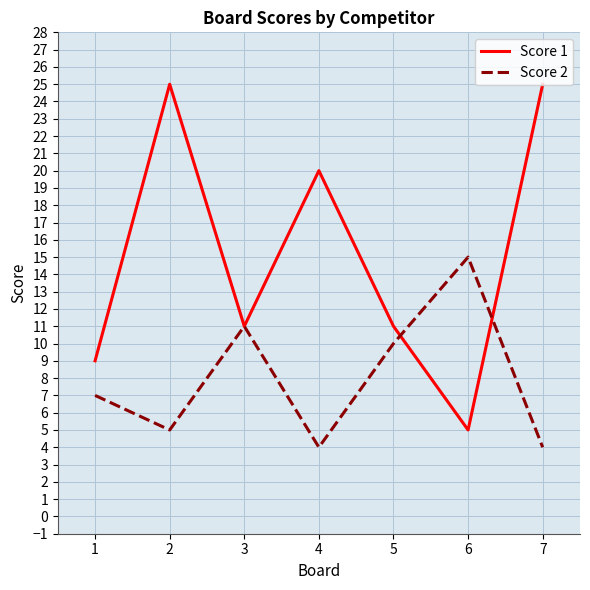

Which series changed the most between 2 and 3?

Score 1